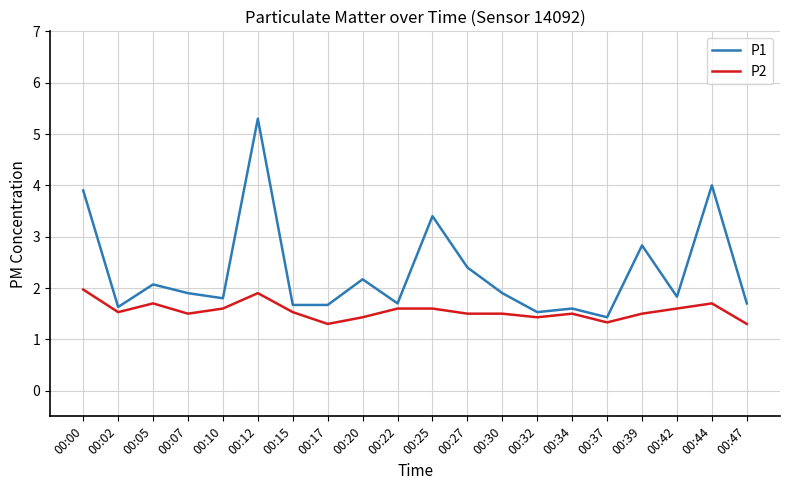

Reading left to right, what are all the values shown in this chart?

P1: 00:00=3.9	00:02=1.6	00:05=2.1	00:07=1.9	00:10=1.8	00:12=5.3	00:15=1.7	00:17=1.7	00:20=2.2	00:22=1.7	00:25=3.4	00:27=2.4	00:30=1.9	00:32=1.5	00:34=1.6	00:37=1.4	00:39=2.8	00:42=1.8	00:44=4.0	00:47=1.7
P2: 00:00=2.0	00:02=1.5	00:05=1.7	00:07=1.5	00:10=1.6	00:12=1.9	00:15=1.5	00:17=1.3	00:20=1.4	00:22=1.6	00:25=1.6	00:27=1.5	00:30=1.5	00:32=1.4	00:34=1.5	00:37=1.3	00:39=1.5	00:42=1.6	00:44=1.7	00:47=1.3